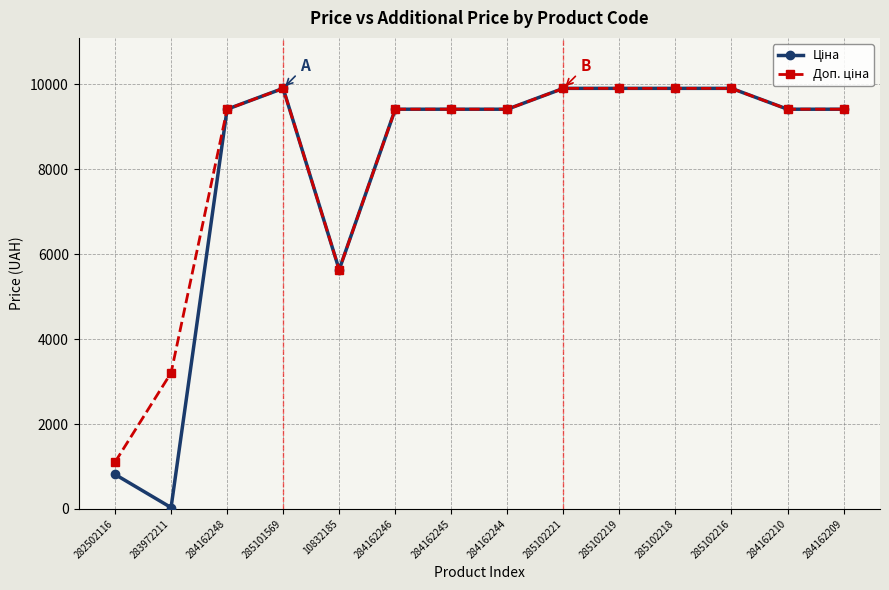

How many lines are shown in the chart?

2